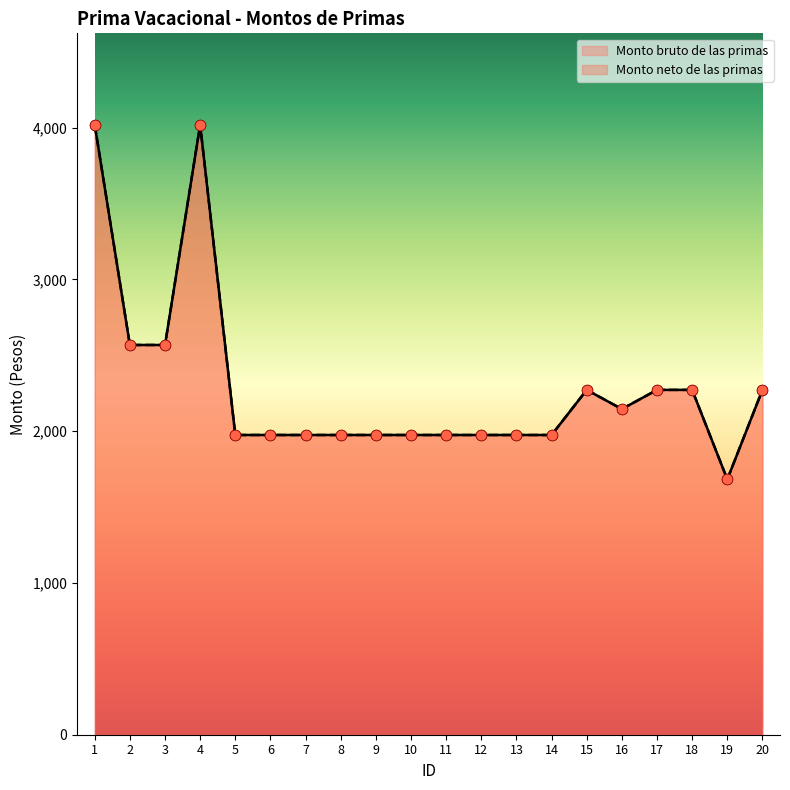

Which series reaches the maximum Y coordinate?

Monto bruto de las primas